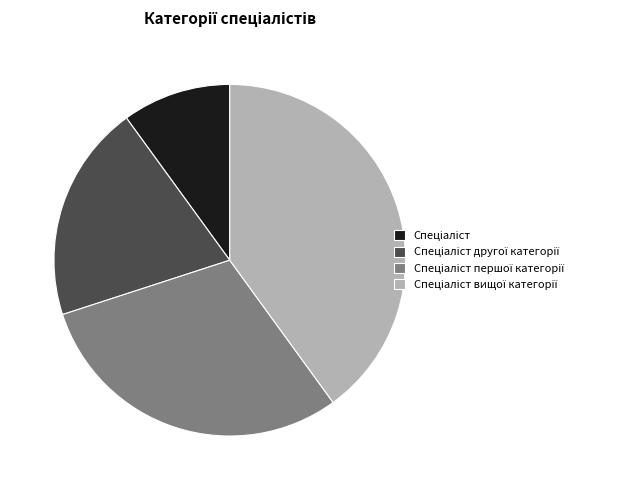

Is there a majority slice in this chart?

No